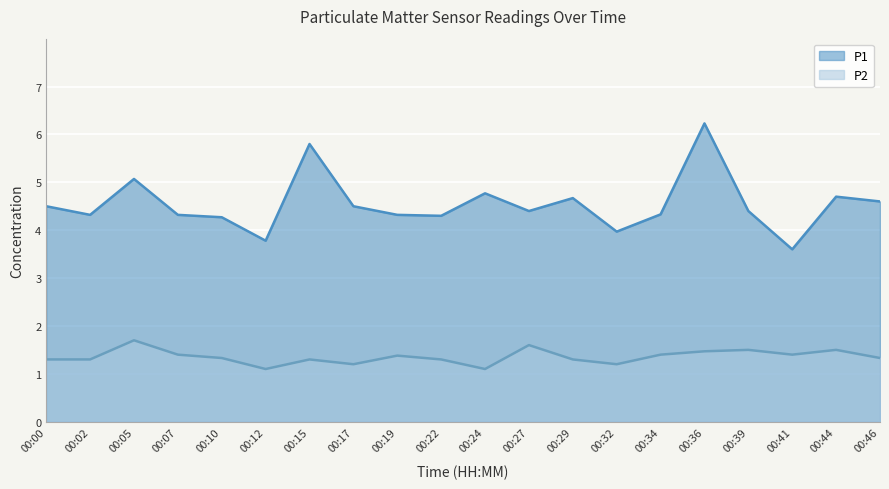

Reading left to right, list all the values displayed in this chart.

P1: 4.5	4.3	5.1	4.3	4.3	3.8	5.8	4.5	4.3	4.3	4.8	4.4	4.7	4.0	4.3	6.2	4.4	3.6	4.7	4.6
P2: 1.3	1.3	1.7	1.4	1.3	1.1	1.3	1.2	1.4	1.3	1.1	1.6	1.3	1.2	1.4	1.5	1.5	1.4	1.5	1.3